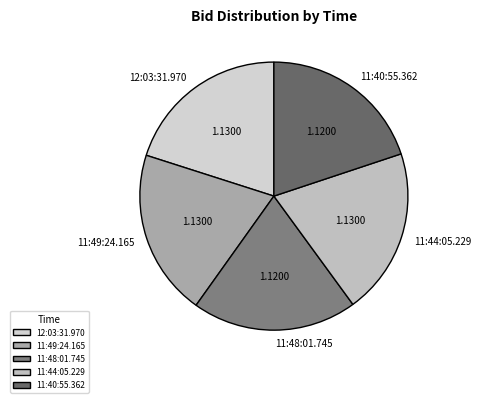

Do 11:48:01.745 and 11:40:55.362 together represent more than half of the pie?

No